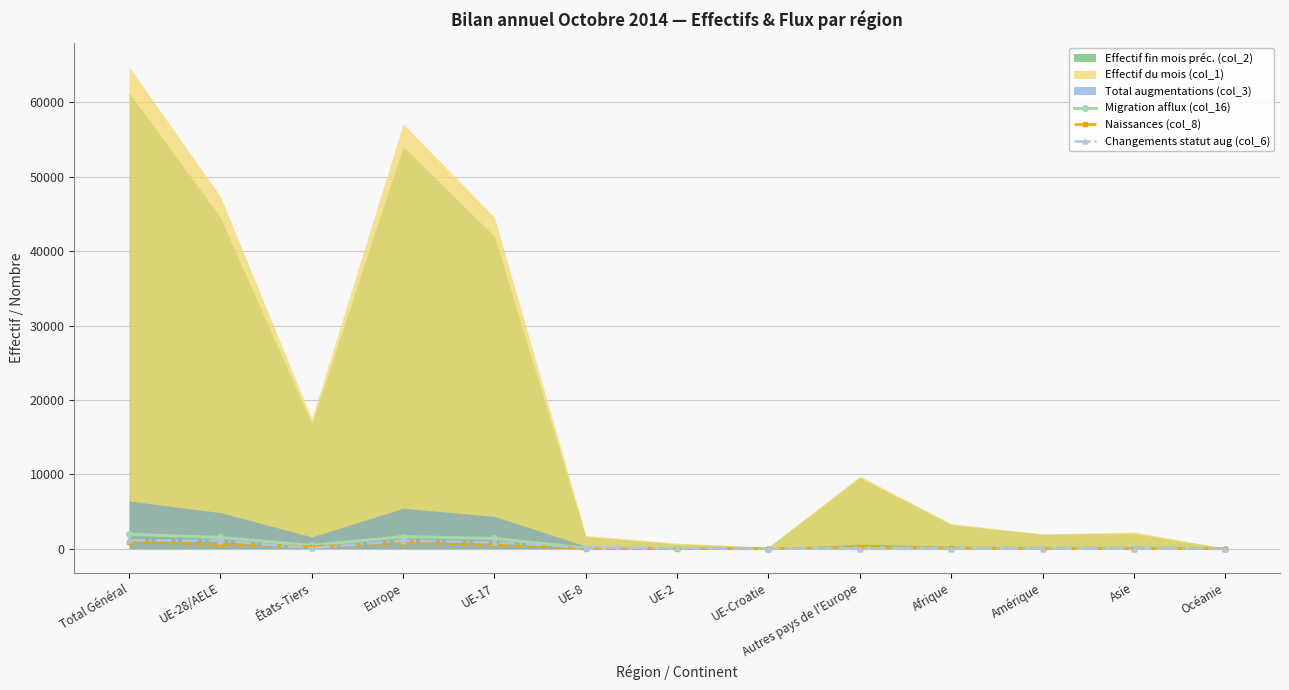

Reading right to left, extract all data points from this chart.

Migration afflux (col_16): Océanie=1	Asie=160	Amérique=83	Afrique=67	Autres pays de l'Europe=118	UE-Croatie=5	UE-2=45	UE-8=87	UE-17=1366	Europe=1622	États-Tiers=429	UE-28/AELE=1504	Total Général=1933
Naissances (col_8): Océanie=1	Asie=20	Amérique=13	Afrique=58	Autres pays de l'Europe=192	UE-Croatie=4	UE-2=10	UE-8=12	UE-17=574	Europe=792	États-Tiers=284	UE-28/AELE=600	Total Général=884
Changements statut aug (col_6): Océanie=0	Asie=9	Amérique=15	Afrique=15	Autres pays de l'Europe=15	UE-Croatie=0	UE-2=83	UE-8=152	UE-17=834	Europe=1084	États-Tiers=54	UE-28/AELE=1069	Total Général=1123